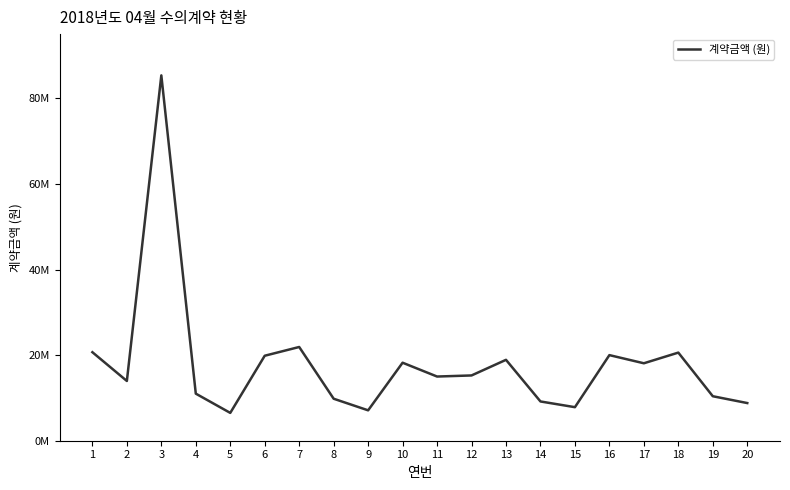

Does the chart have visible grid lines?

No